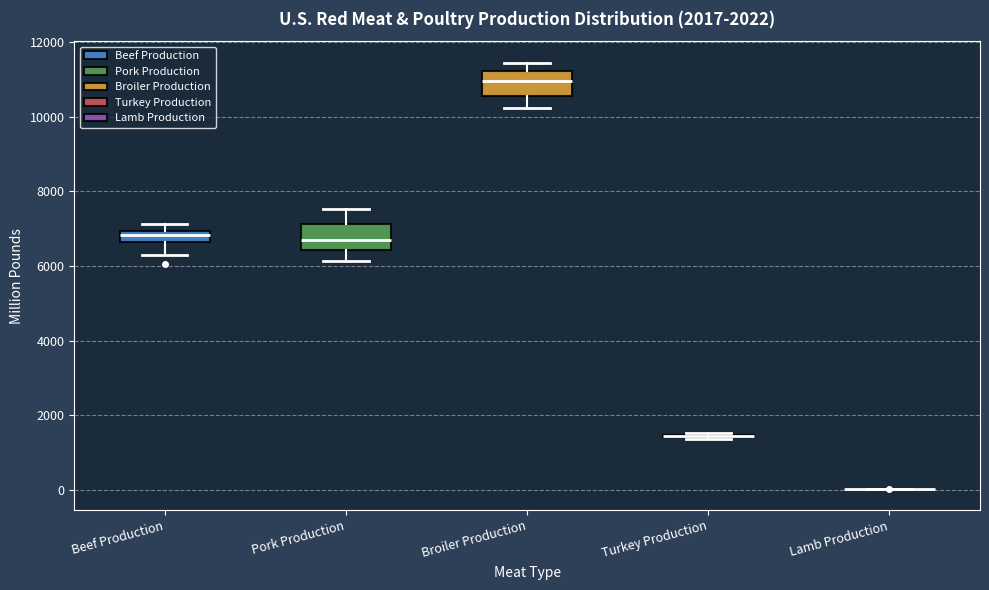

Where is the lower edge of the box for Broiler Production on the y-axis? The values are not printed on the chart, so give them approximately, as read against the axis.

10600